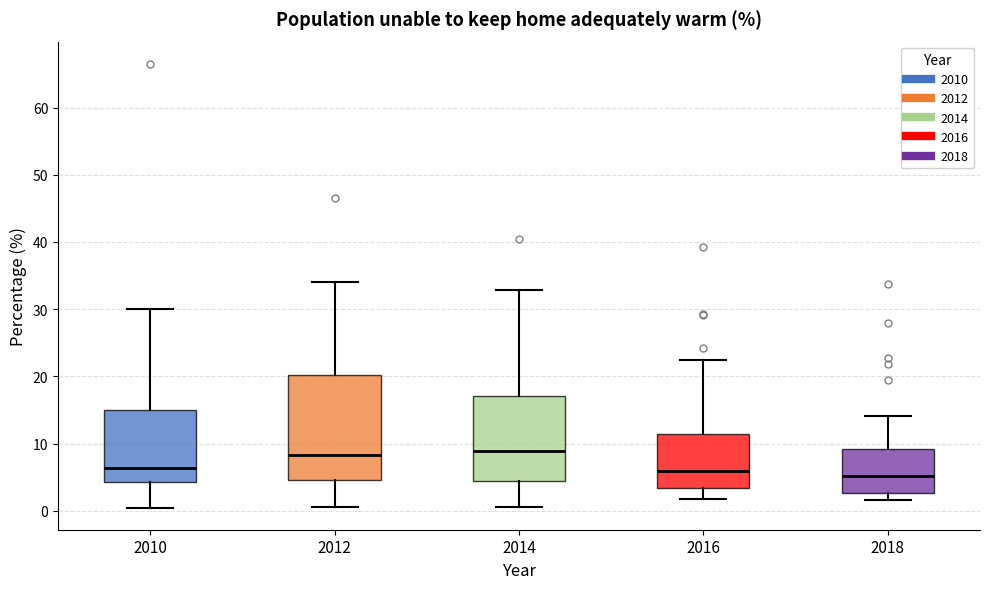

Reading left to right, read every box against the y-axis: the position of its median line, the range the box covers, and the ends of its whiskers. The values are not printed on the chart, so give them approximately, as read against the axis.

2010: median 6, box 4 to 15, whiskers 1 to 30
2012: median 8, box 5 to 20, whiskers 1 to 34
2014: median 9, box 4 to 17, whiskers 1 to 33
2016: median 6, box 3 to 11, whiskers 2 to 23
2018: median 5, box 3 to 9, whiskers 2 to 14